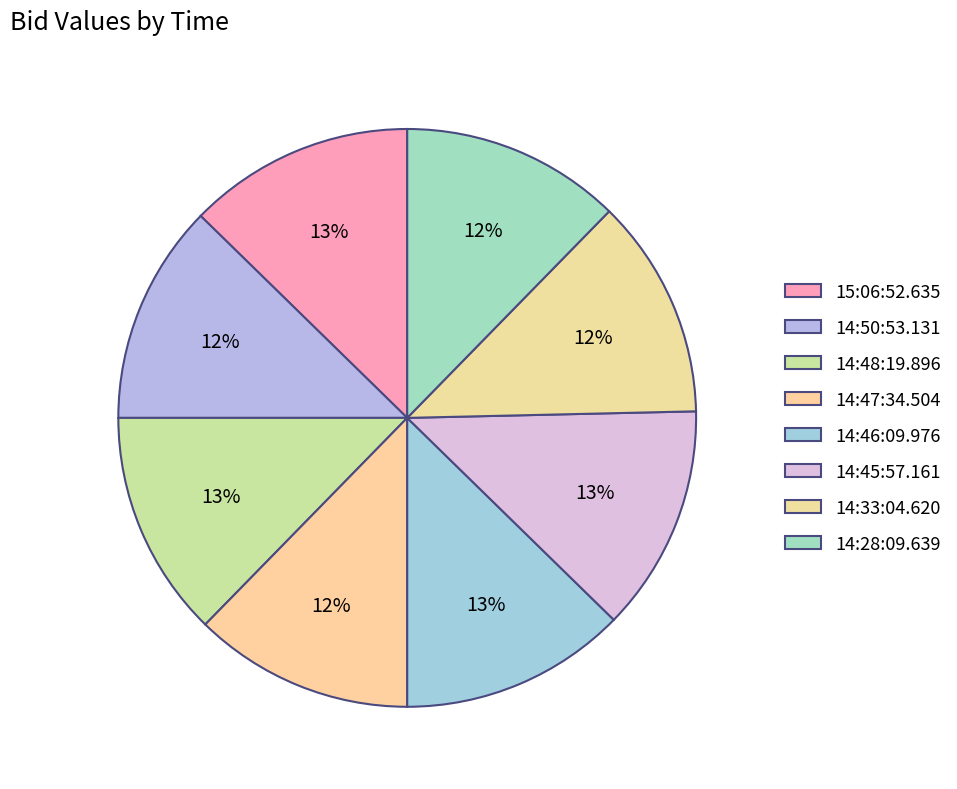

What is the smallest slice in the pie chart?

14:50:53.131